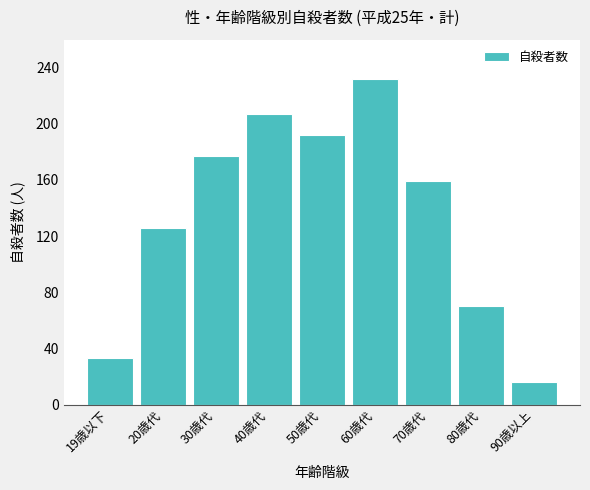

Reading left to right, list all the values displayed in this chart.

33	126	177	207	192	232	159	70	16